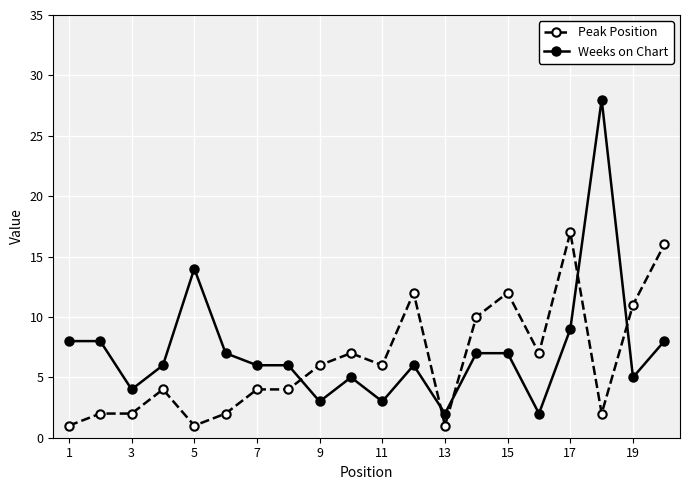

Which series has the largest range (max minus min)?

Weeks on Chart